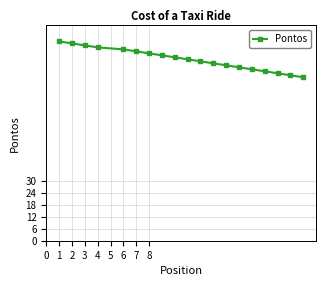

What is the average value?

91